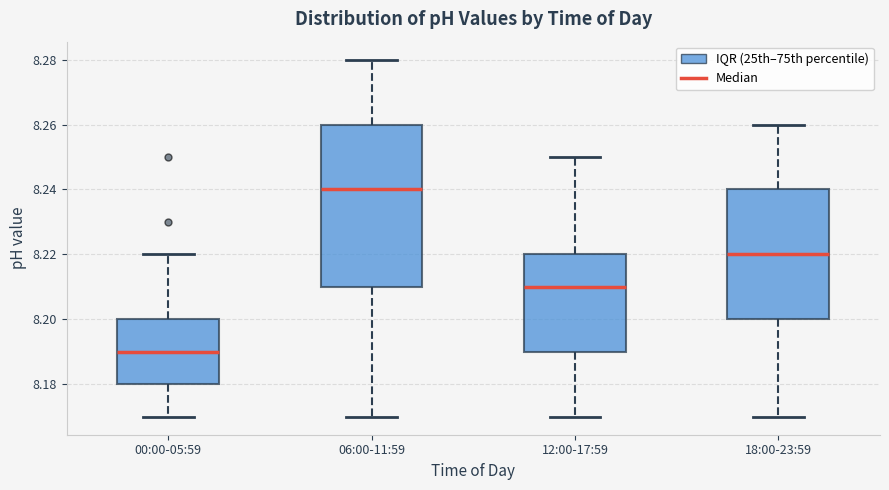

Comparing the boxes themselves (not the whiskers), which one is the tallest?

06:00-11:59